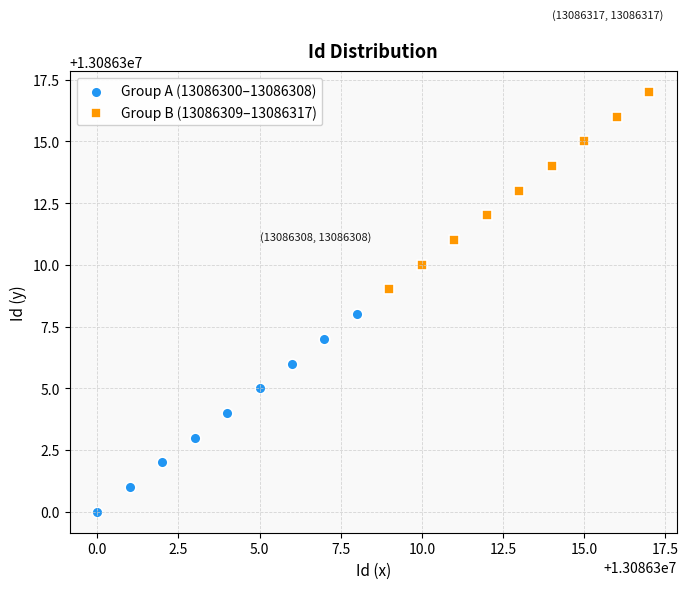

Which series contains the lowest Y value?

Group A (13086300–13086308)